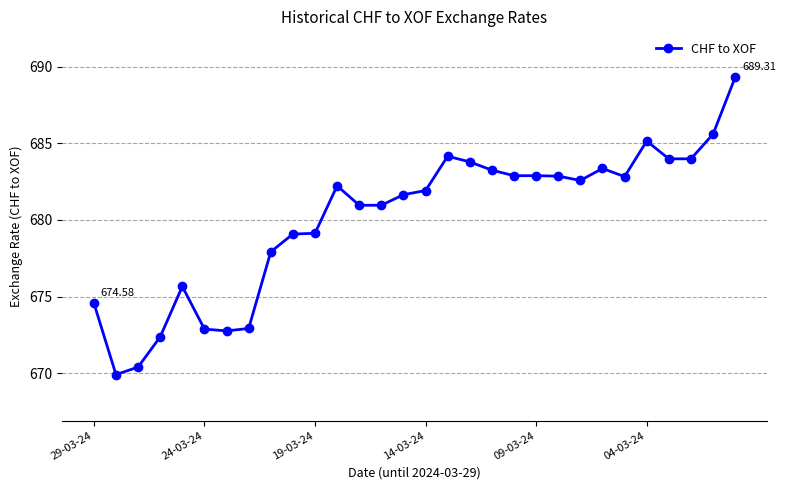

What is the difference between the second highest and minimum values?

15.7